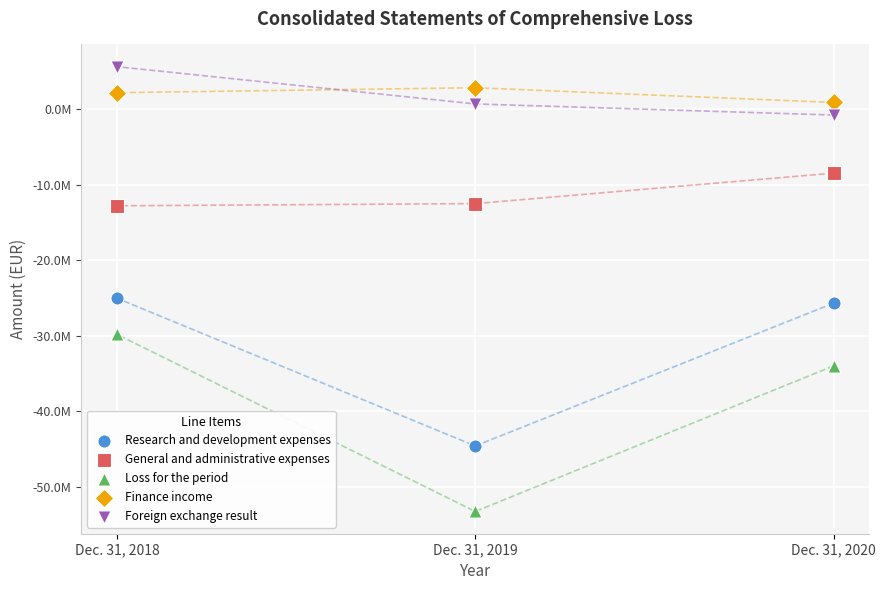

Which series contains the highest Y value?

Foreign exchange result